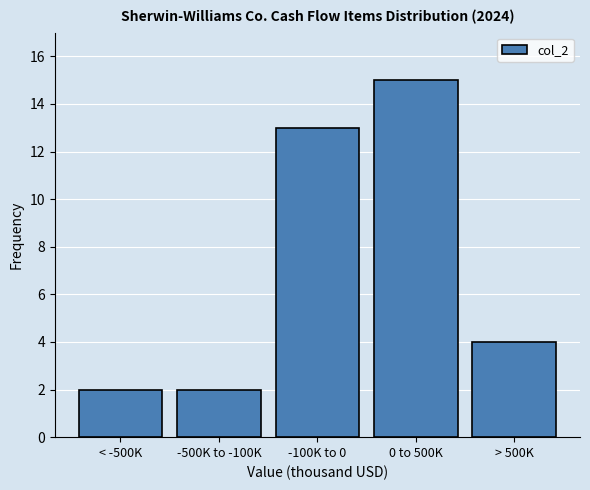

Reading right to left, list all the values displayed in this chart.

4	15	13	2	2